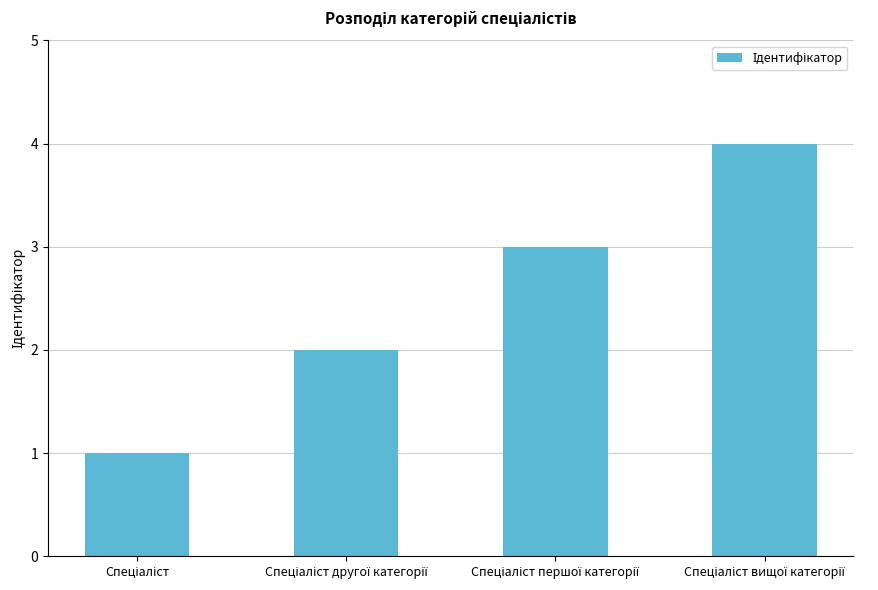

What is the sum of all values?

10